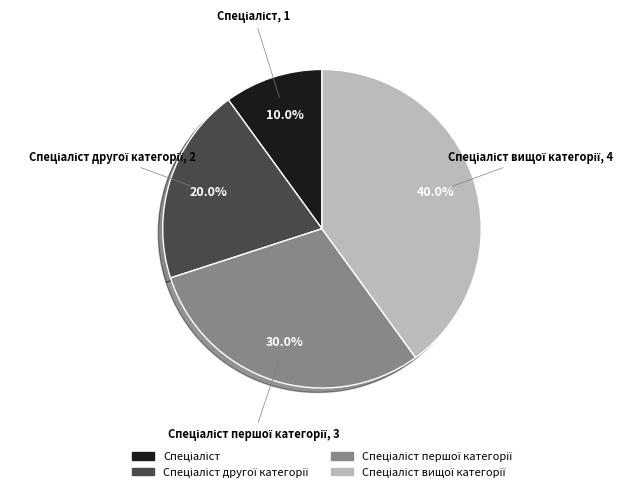

Does any single category account for the majority?

No